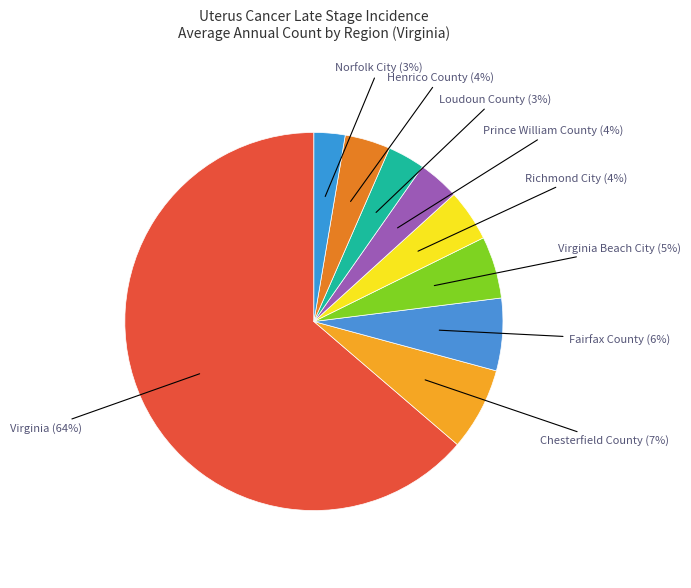

Rank the categories by value from lowest to highest.

Norfolk City, Loudoun County, Prince William County, Henrico County, Richmond City, Virginia Beach City, Fairfax County, Chesterfield County, Virginia